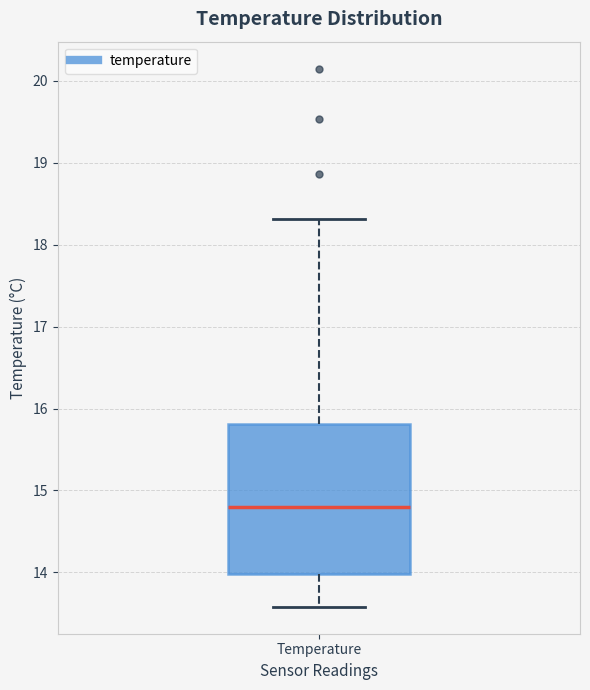

Read this box plot against the y-axis: the position of the median line, the range covered by the box, and the ends of both whiskers. The values are not printed on the chart, so give them approximately, as read against the axis.

median 14.8, box 14.0 to 15.8, whiskers 13.6 to 18.3